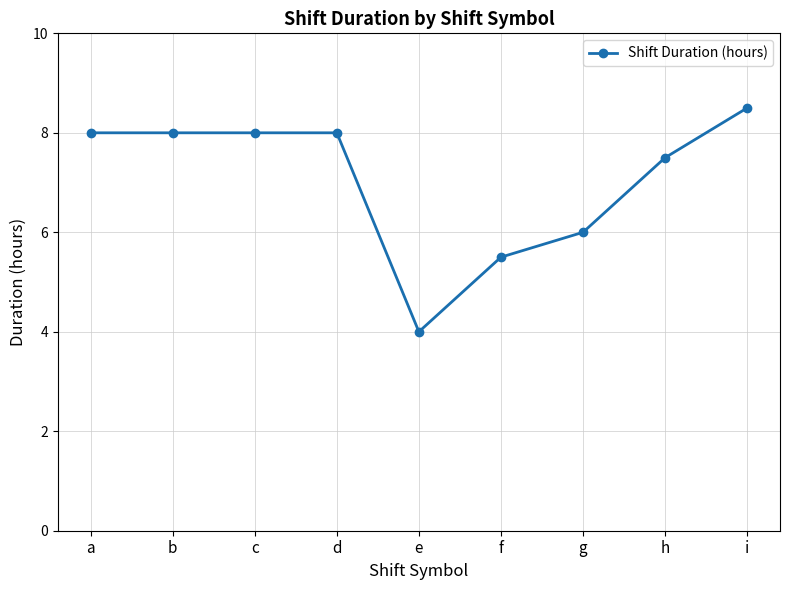

Approximately how many times larger is the value at c compared to f?

1.5